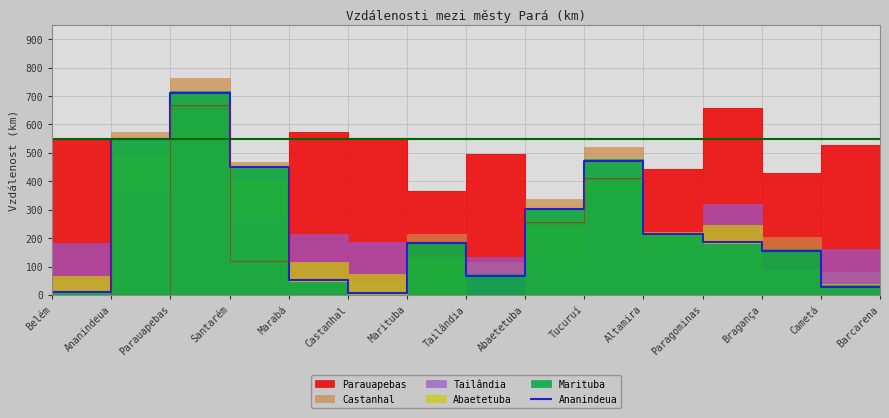

The value of Ananindeua at Abaetetuba is 32. True or false?

False